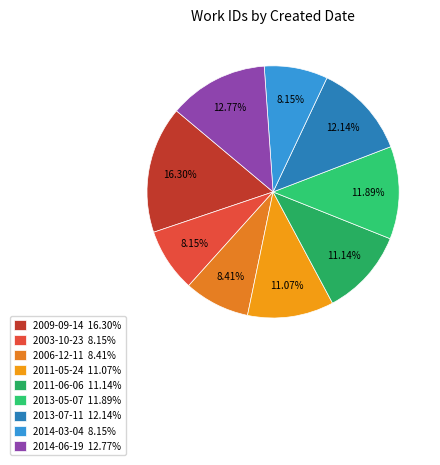

Is there any slice that represents more than half of the pie?

No